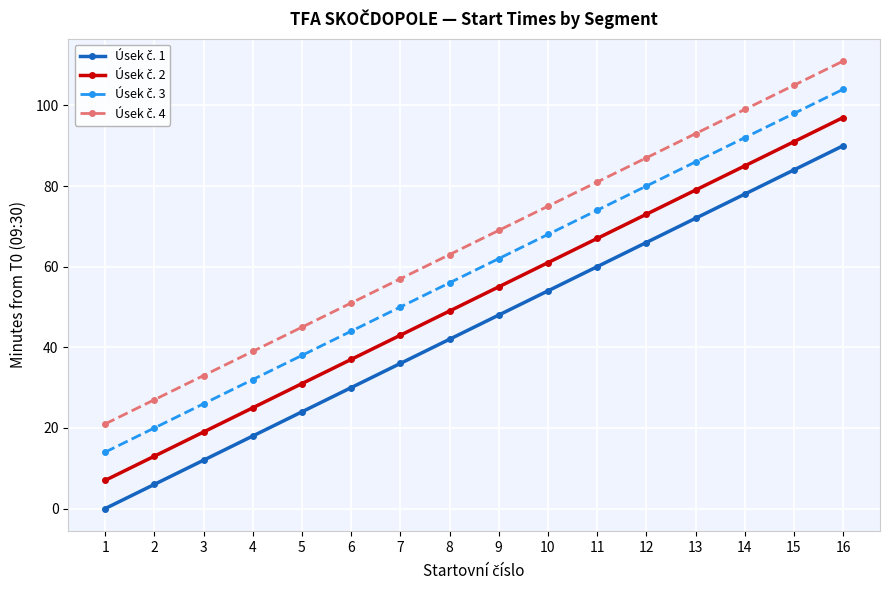

What is the difference between the highest and lowest values at 10?

21